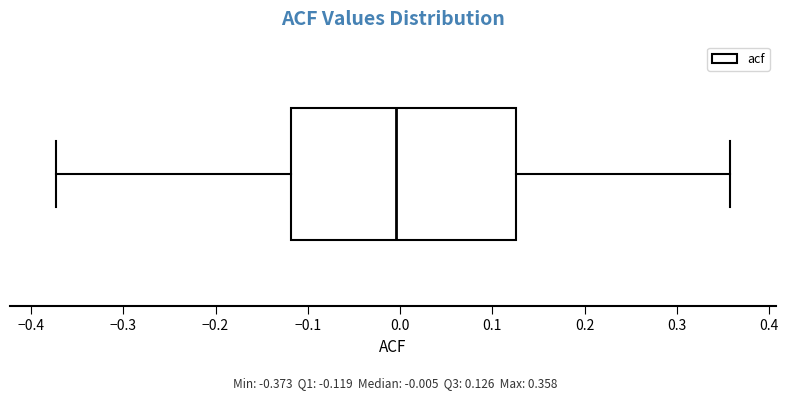

Read this box plot against the x-axis: the position of the median line, the range covered by the box, and the ends of both whiskers. The values are not printed on the chart, so give them approximately, as read against the axis.

median 0.00, box -0.12 to 0.13, whiskers -0.37 to 0.36